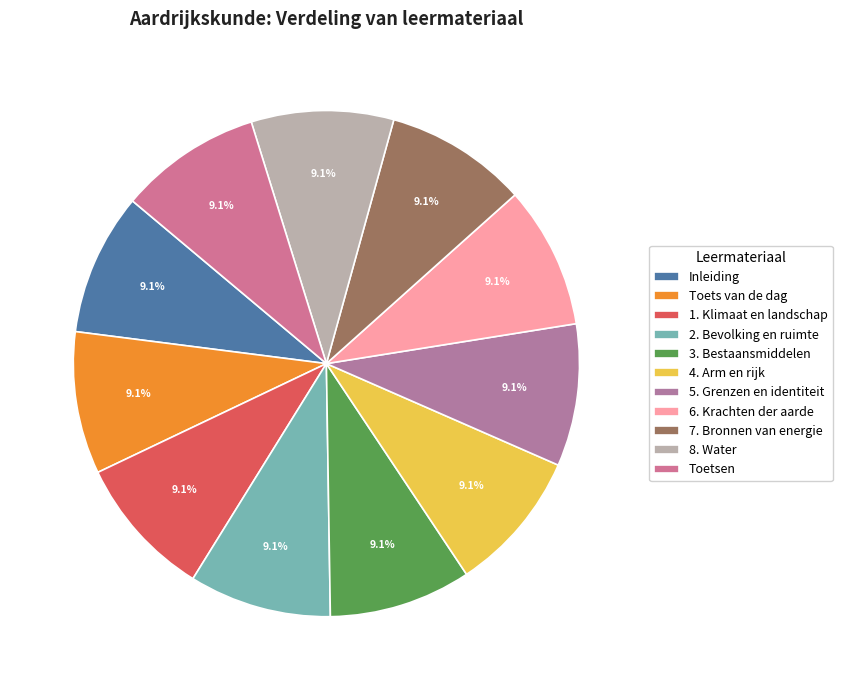

Does any single category account for the majority?

No